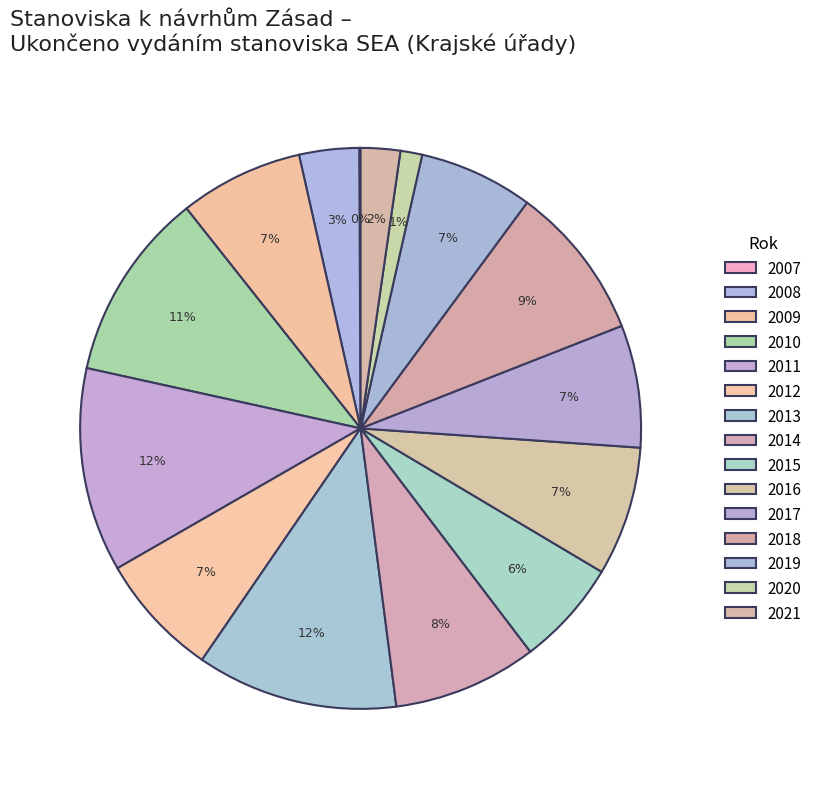

Is there any slice that represents more than half of the pie?

No